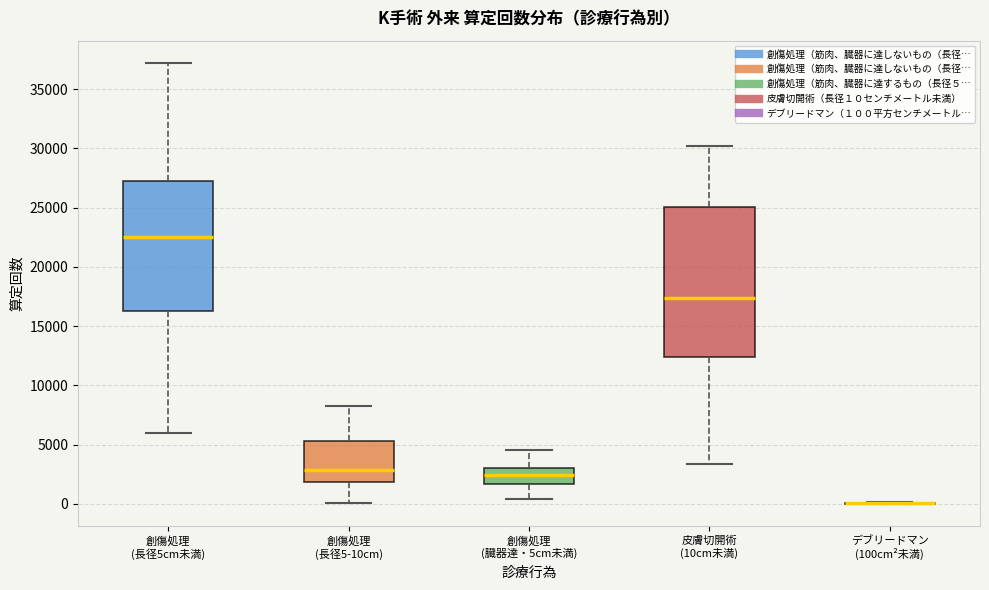

Reading left to right, transcribe this box plot: for each box, give where its median line is, the range the box spans, and where its two whiskers end, as read against the y-axis. The values are not printed on the chart, so give them approximately, as read against the axis.

創傷処理 (長径5cm未満): median 22500, box 16000 to 27500, whiskers 6000 to 37000
創傷処理 (長径5-10cm): median 3000, box 2000 to 5500, whiskers 0 to 8000
創傷処理 (臓器達・5cm未満): median 2500, box 1500 to 3000, whiskers 500 to 4500
皮膚切開術 (10cm未満): median 17500, box 12500 to 25000, whiskers 3500 to 30000
デブリードマン (100cm²未満): box collapsed to a line at 0, whiskers 0 to 0